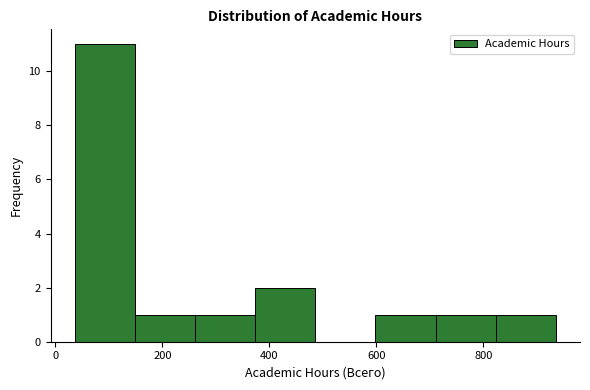

Which range on the x-axis has the tallest bar?

40 to 140